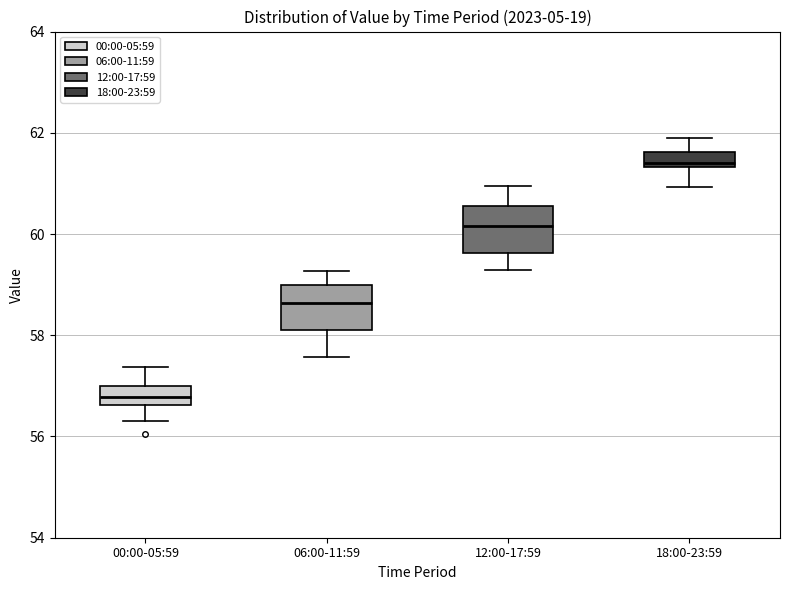

Reading left to right, read every box against the y-axis: the position of its median line, the range the box covers, and the ends of its whiskers. The values are not printed on the chart, so give them approximately, as read against the axis.

00:00-05:59: median 56.8, box 56.6 to 57.0, whiskers 56.4 to 57.4
06:00-11:59: median 58.6, box 58.0 to 59.0, whiskers 57.6 to 59.2
12:00-17:59: median 60.2, box 59.6 to 60.6, whiskers 59.2 to 61.0
18:00-23:59: median 61.4 (just above the box's lower edge), box 61.4 to 61.6, whiskers 61.0 to 62.0